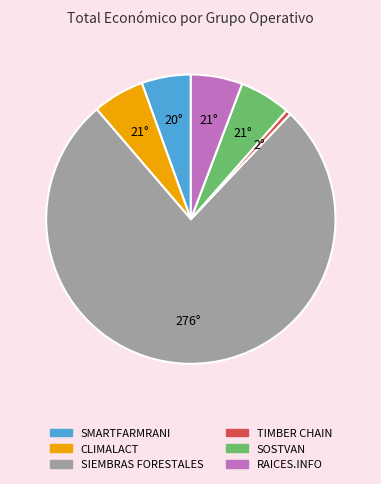

Is SIEMBRAS FORESTALES the majority of the pie?

Yes